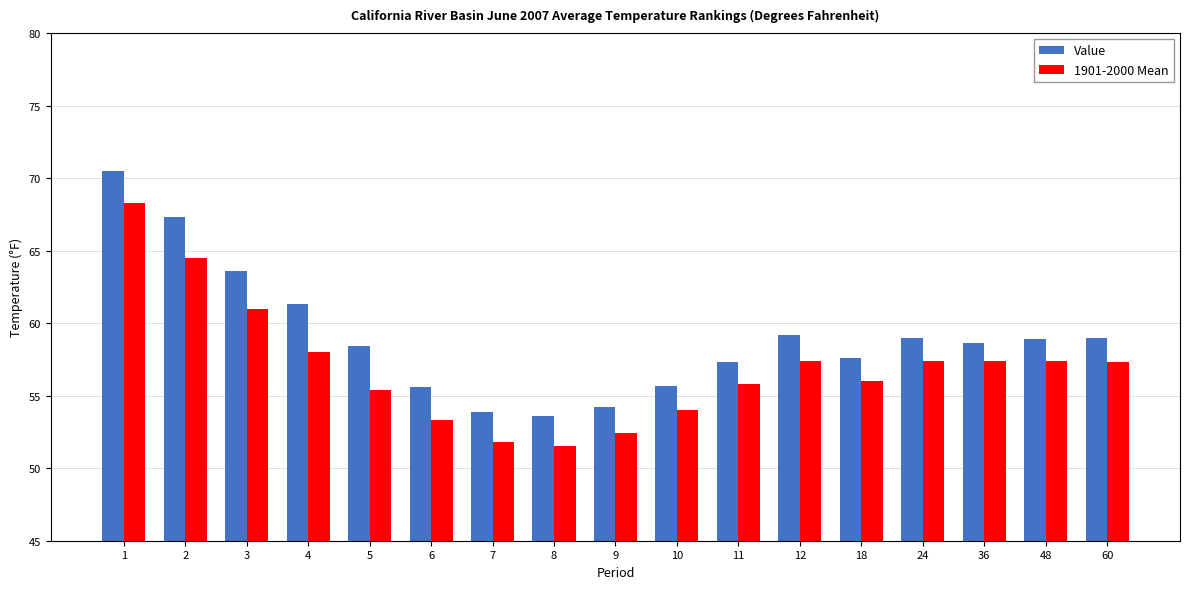

What is the difference between the maximum and minimum values in the 1901-2000 Mean series?

16.8